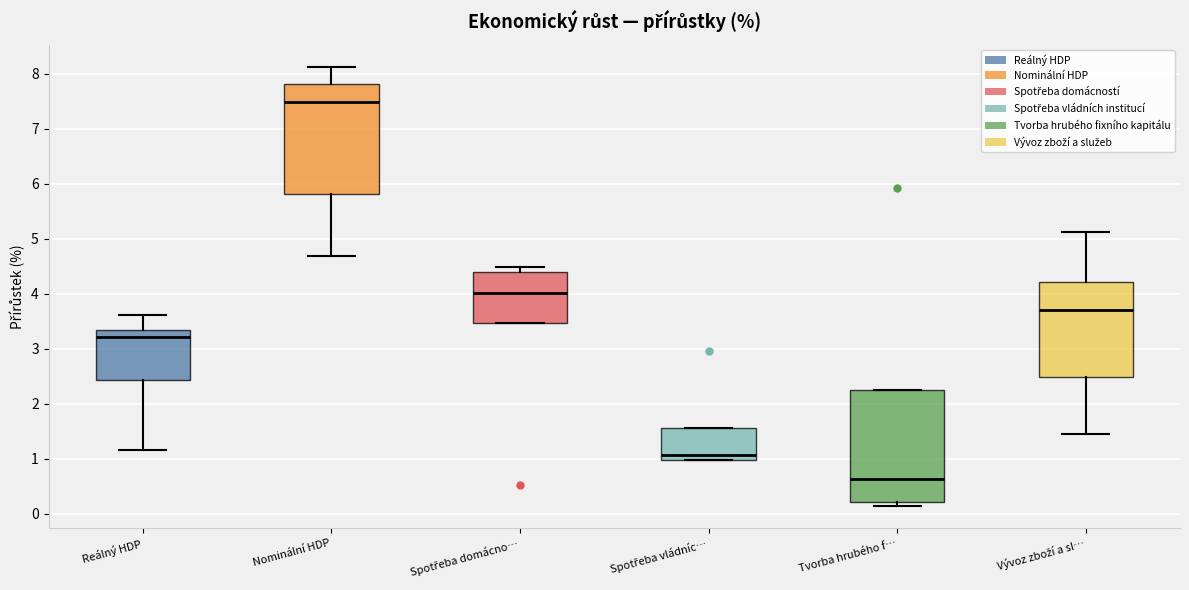

Where is the lower edge of the box for Tvorba hrubého f… on the y-axis? The values are not printed on the chart, so give them approximately, as read against the axis.

0.2